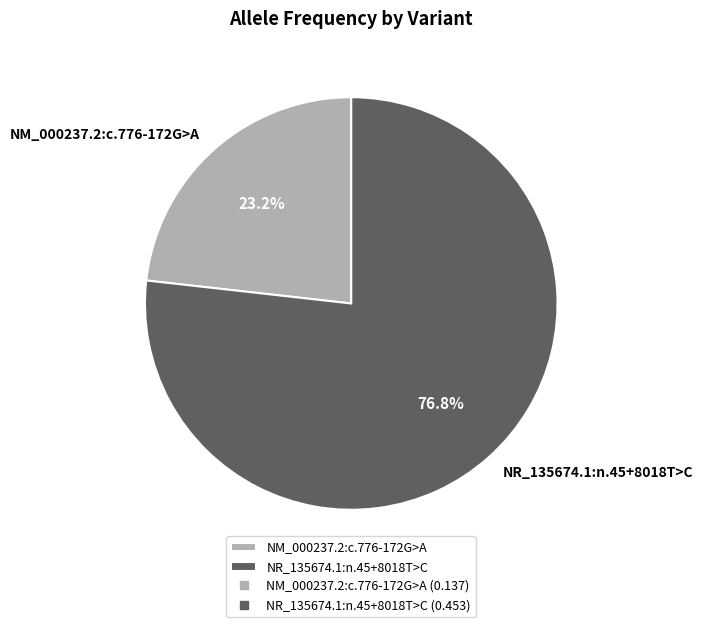

Rank the categories by value from lowest to highest.

NM_000237.2:c.776-172G>A, NR_135674.1:n.45+8018T>C